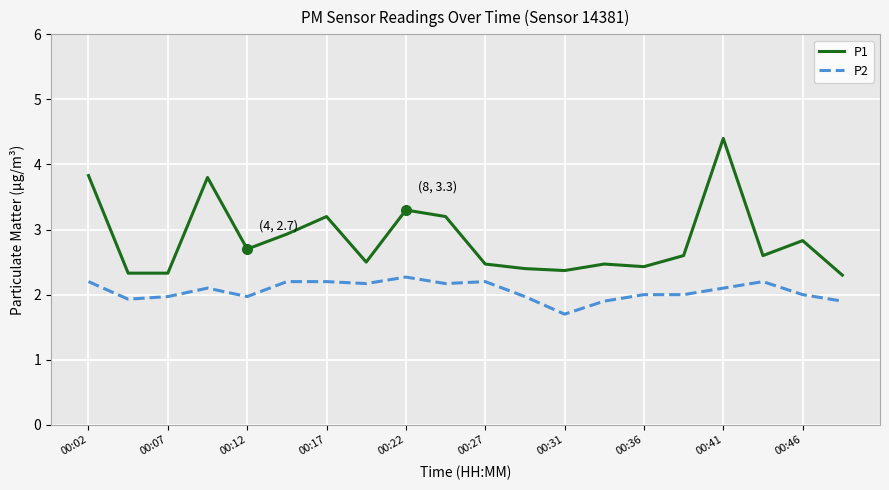

Which series has the largest range (max minus min)?

P1